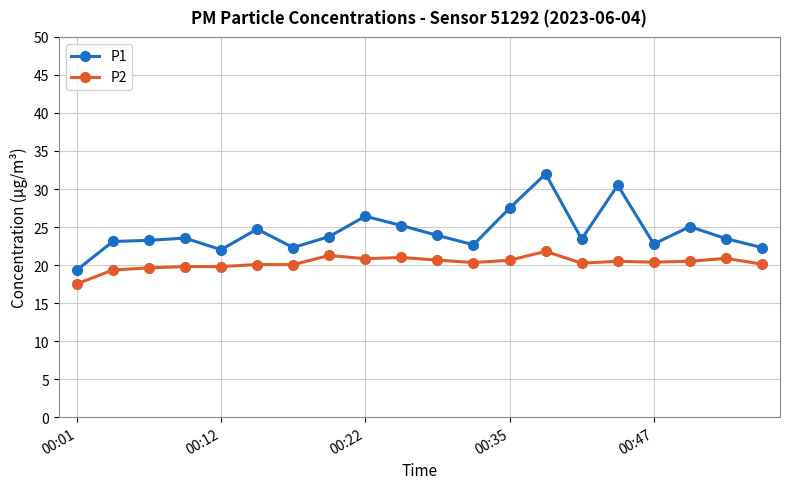

Which series has the largest range (max minus min)?

P1